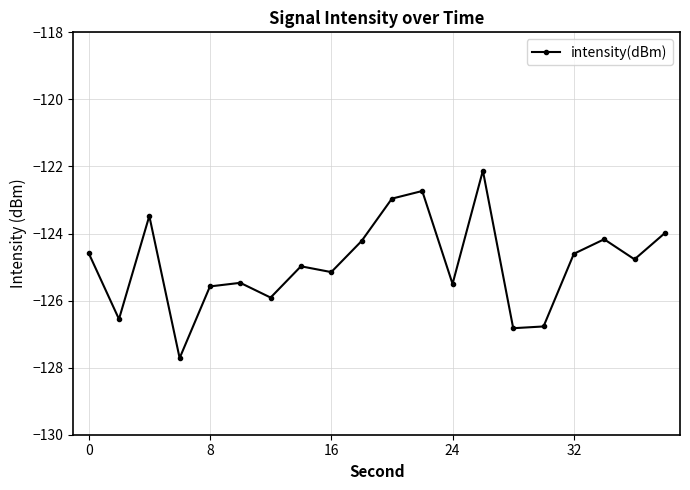

What is the value of the 1st point from the left?

-124.6